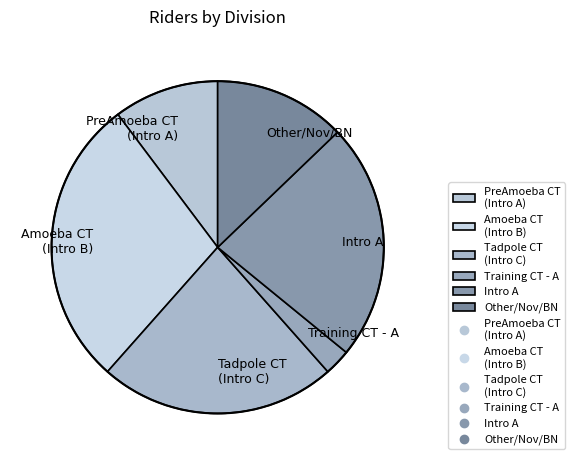

Is it true that Training CT - A is 3% of the pie?

True